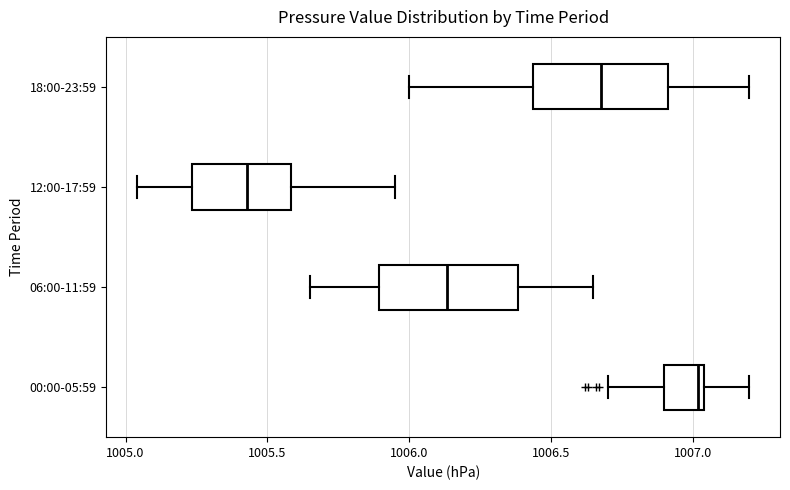

Reading bottom to top, read every box against the x-axis: the position of its median line, the range the box covers, and the ends of its whiskers. The values are not printed on the chart, so give them approximately, as read against the axis.

00:00-05:59: median 1007.00, box 1006.90 to 1007.05, whiskers 1006.70 to 1007.20
06:00-11:59: median 1006.15, box 1005.90 to 1006.40, whiskers 1005.65 to 1006.65
12:00-17:59: median 1005.45, box 1005.25 to 1005.60, whiskers 1005.05 to 1005.95
18:00-23:59: median 1006.70, box 1006.45 to 1006.90, whiskers 1006.00 to 1007.20